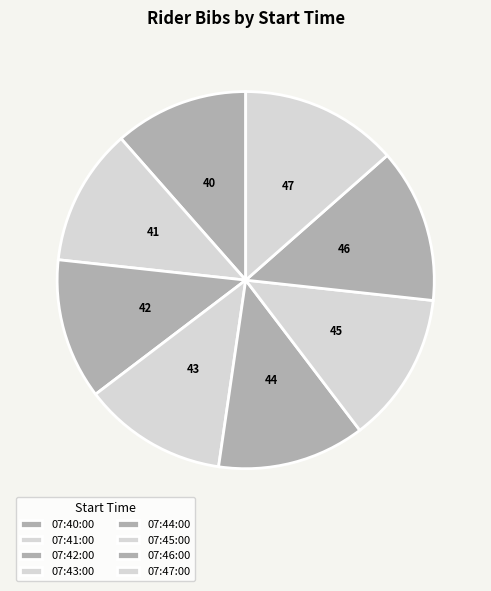

What percentage is the 07:46:00 slice, to the nearest percent?

13%